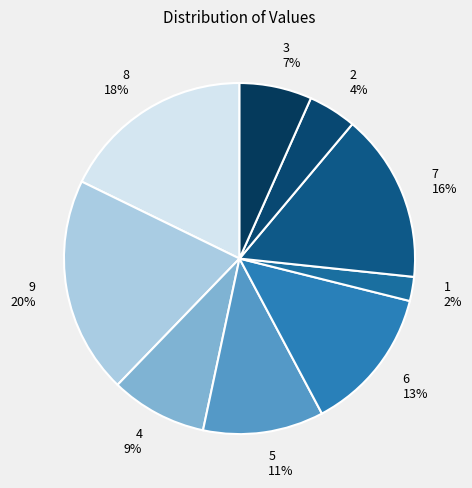

Rank the categories by value from lowest to highest.

1, 2, 3, 4, 5, 6, 7, 8, 9